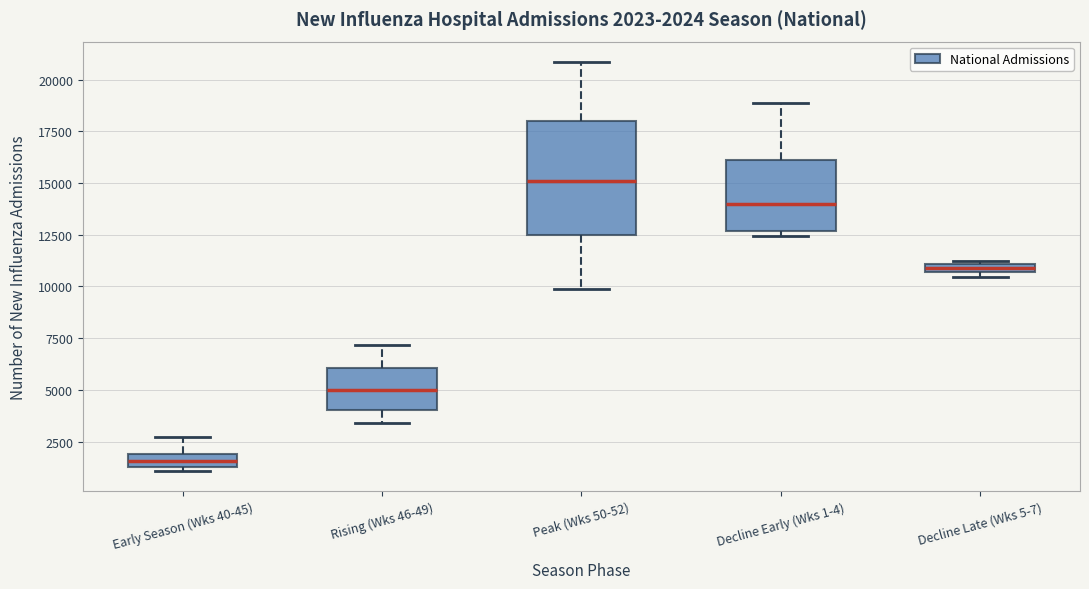

Which box is the tallest, from its lower edge to its upper edge?

Peak (Wks 50-52)